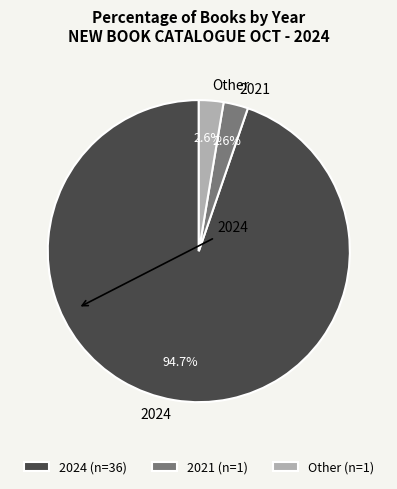

Is 2024 the majority of the pie?

Yes